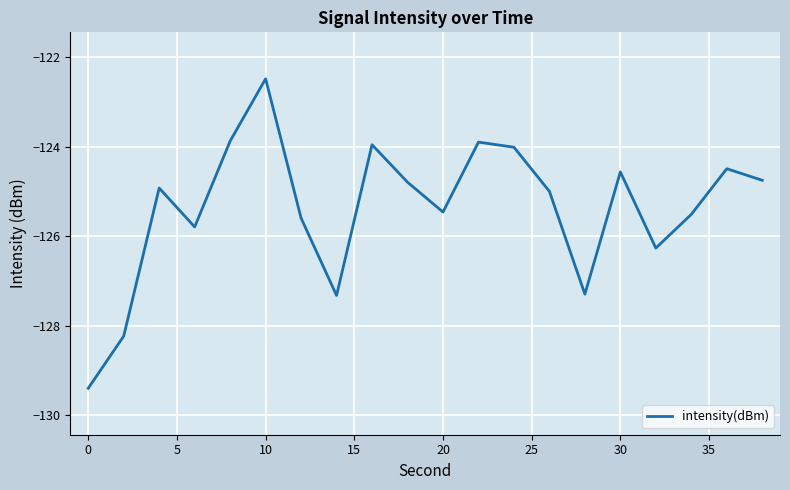

What is the difference between the maximum and minimum values?

6.9